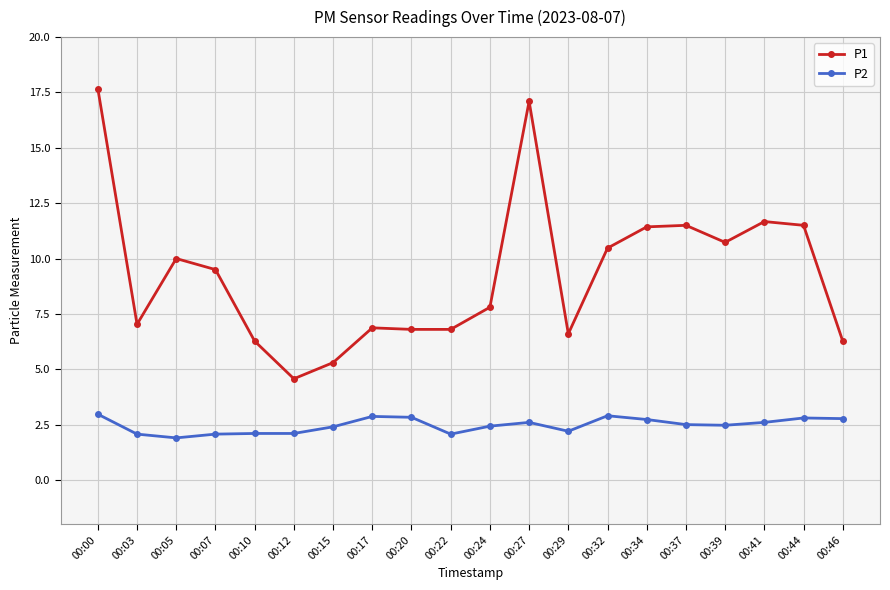

At which category does P1 reach its first local peak?

00:05